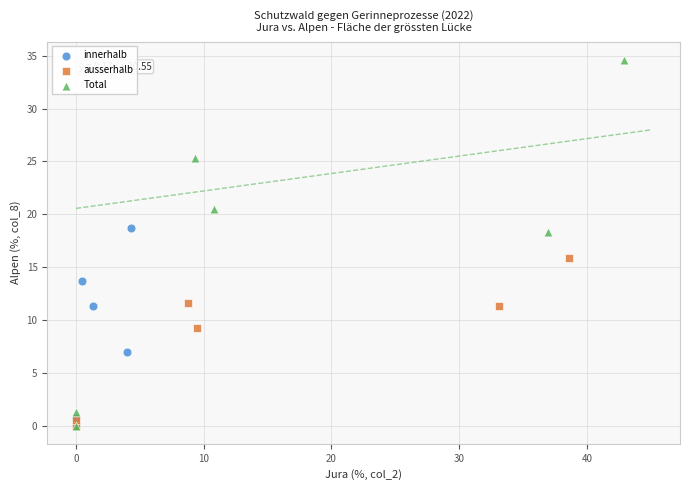

Which series contains the highest Y value?

Total